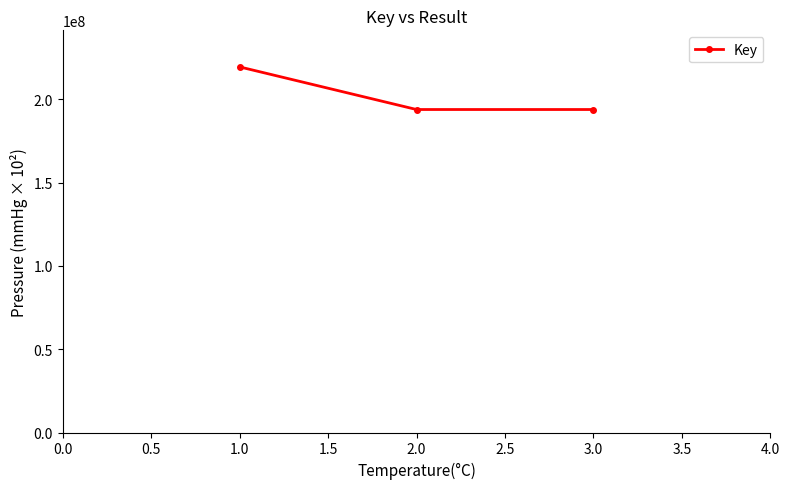

What is the difference between the maximum and minimum values?

25582501